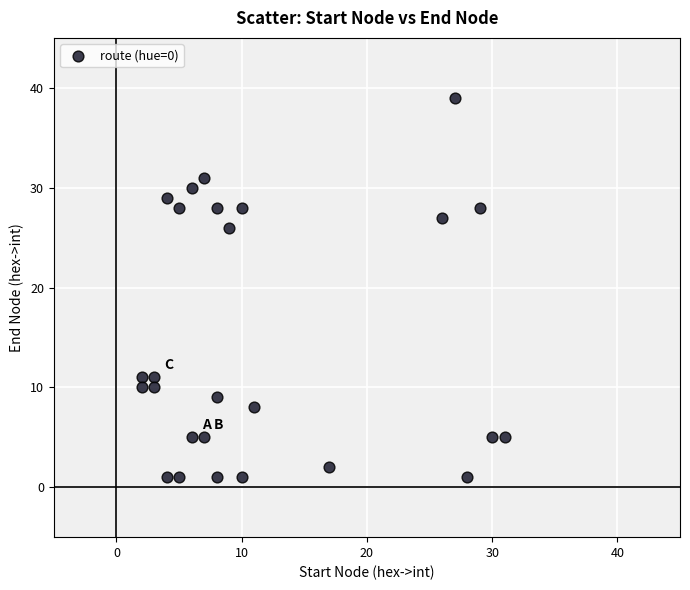

What is the range of X values (max minus min)?

29